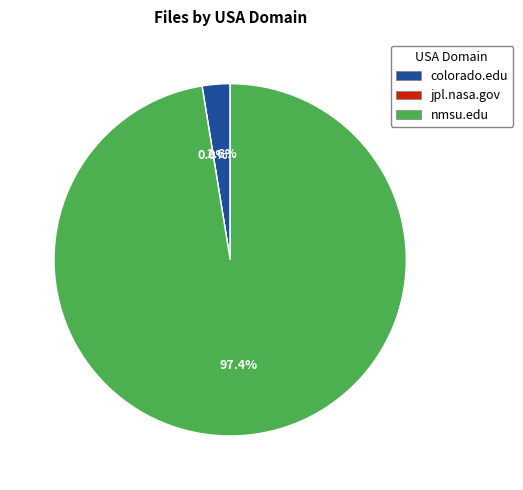

To the nearest percent, what is the combined percentage of colorado.edu and nmsu.edu?

100%